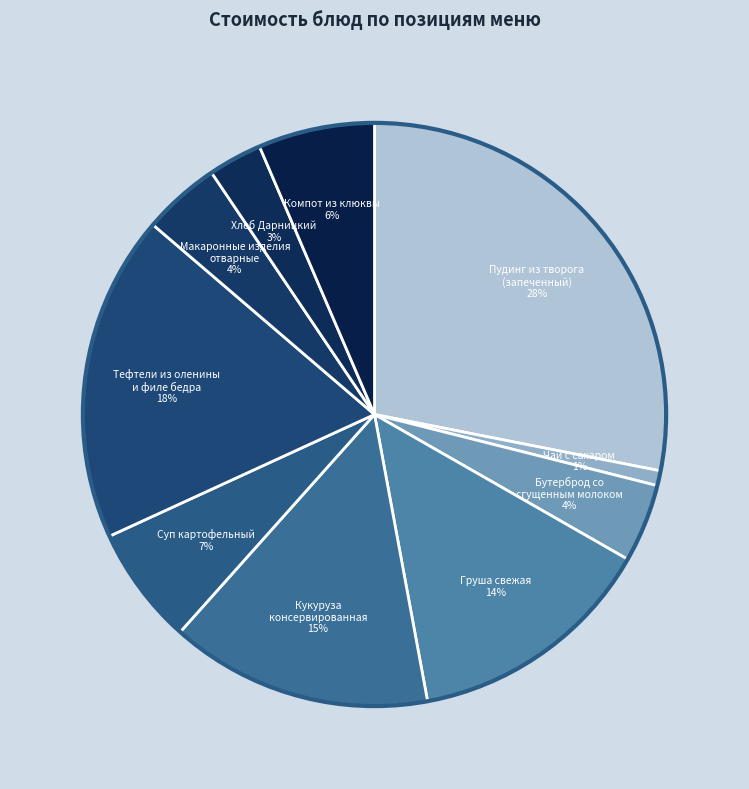

How many segments does this pie chart have?

10